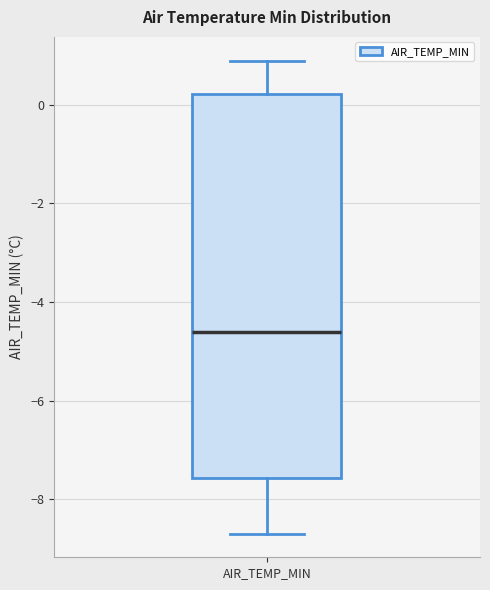

Where does the lower whisker of the box for AIR_TEMP_MIN end on the y-axis? The values are not printed on the chart, so give them approximately, as read against the axis.

-8.6